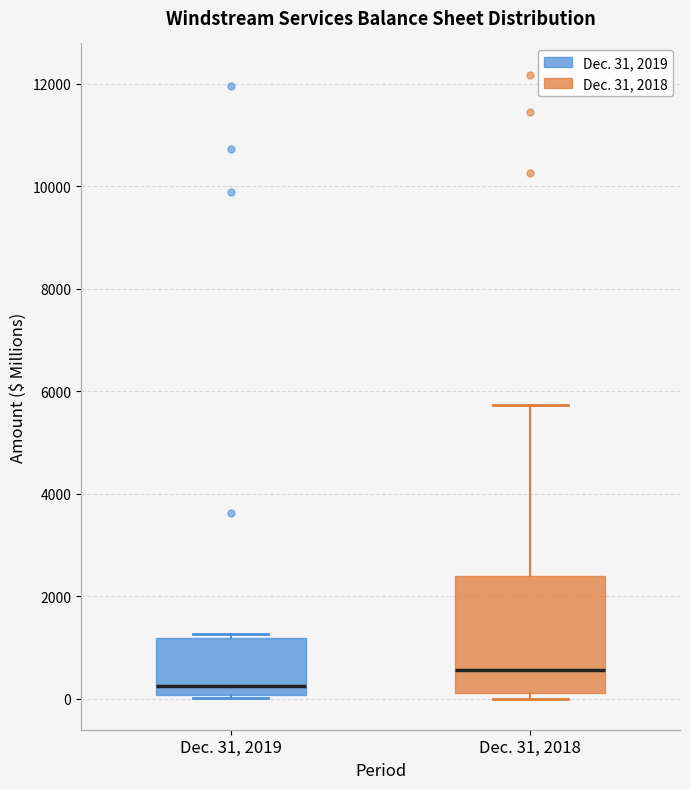

Reading left to right, transcribe this box plot: for each box, give where its median line is, the range the box spans, and where its two whiskers end, as read against the y-axis. The values are not printed on the chart, so give them approximately, as read against the axis.

Dec. 31, 2019: median 200, box 0 to 1200, whiskers 0 (just below the box's lower edge) to 1200 (just above the box's upper edge)
Dec. 31, 2018: median 600, box 200 to 2400, whiskers 0 to 5800